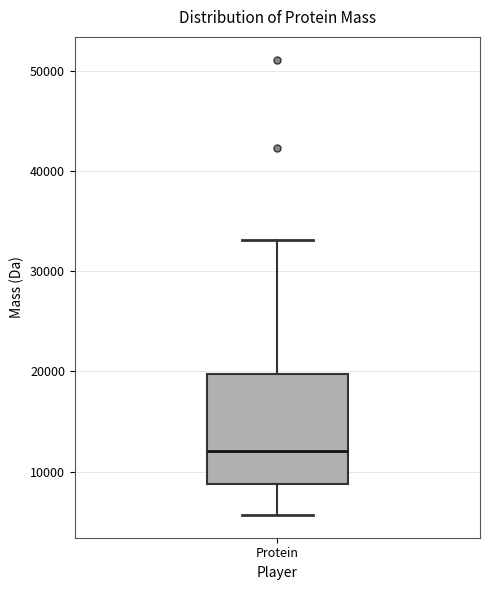

Read this box plot against the y-axis: the position of the median line, the range covered by the box, and the ends of both whiskers. The values are not printed on the chart, so give them approximately, as read against the axis.

median 12000, box 9000 to 20000, whiskers 6000 to 33000